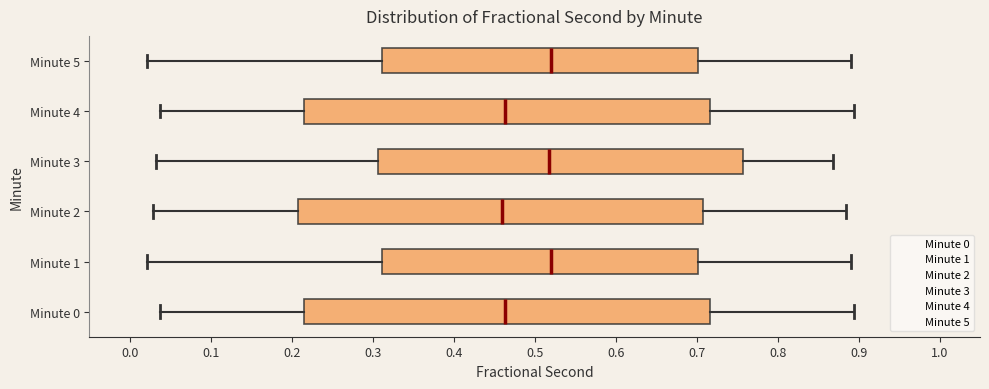

Where is the left edge of the box for Minute 1 on the x-axis? The values are not printed on the chart, so give them approximately, as read against the axis.

0.31